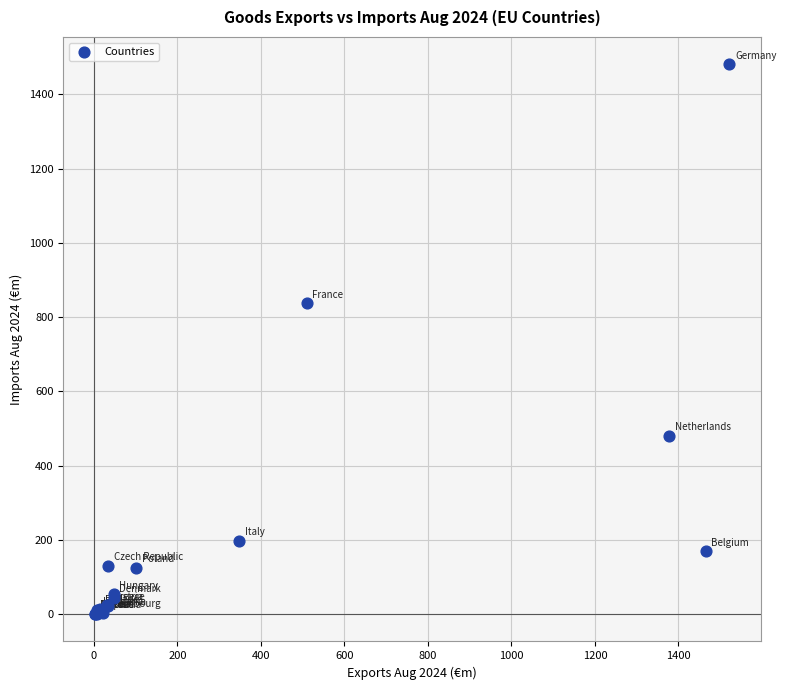

What Y value in the scatter plot is closest to 740?

837.0